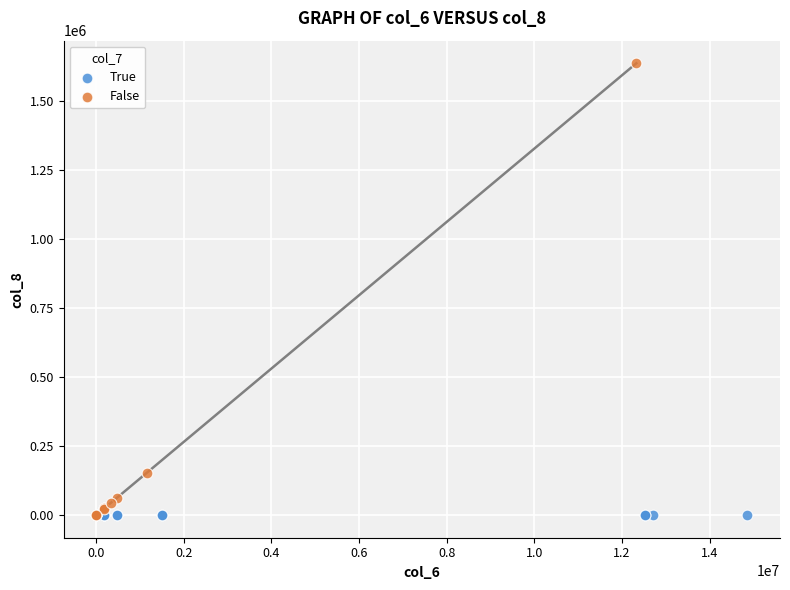

Which series contains the highest Y value?

False